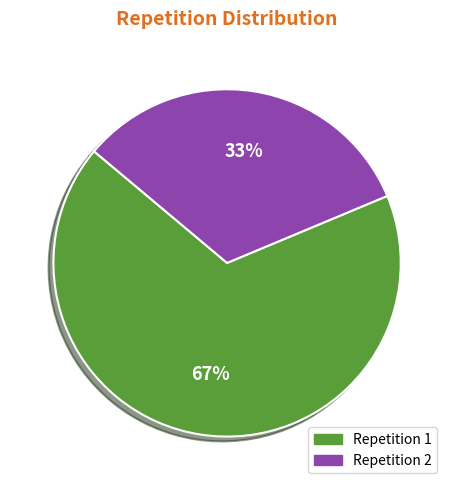

What percentage is the Repetition 2 slice, to the nearest percent?

33%